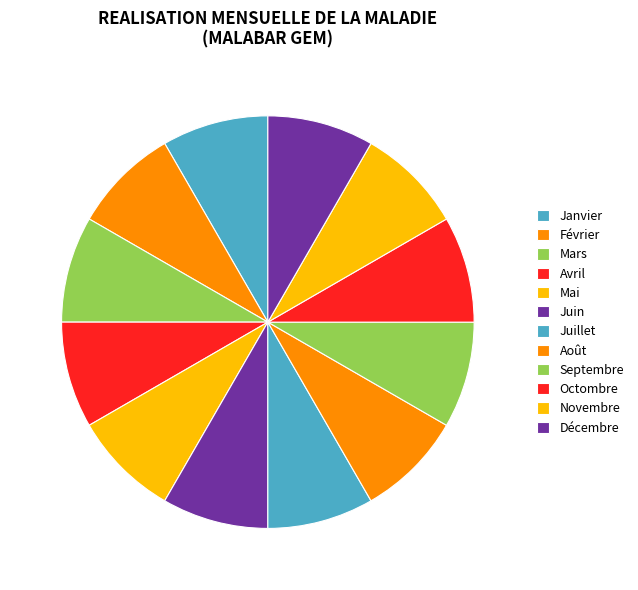

How many slices are in this pie chart?

12